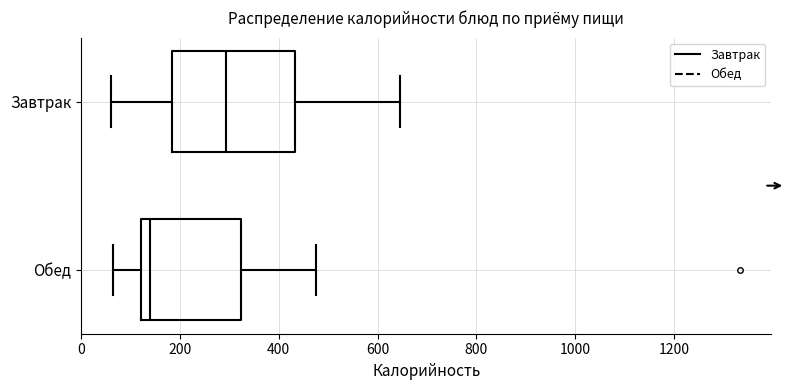

Which box has the furthest to the right median line?

Завтрак